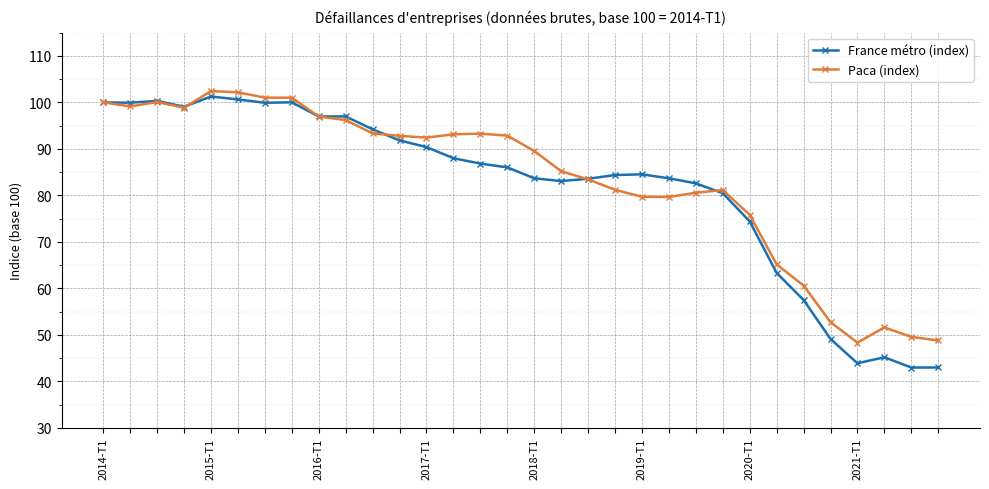

What is the highest value of the Paca (index) series?

102.4